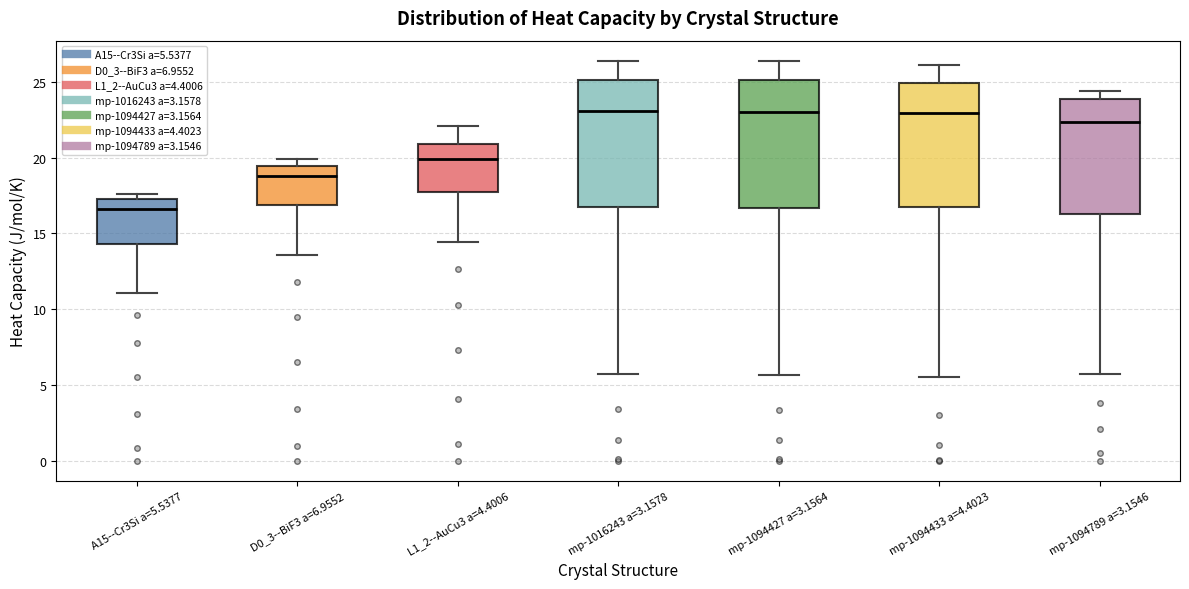

Where does the median line of the box for mp-1094427 a=3.1564 sit on the y-axis? The values are not printed on the chart, so give them approximately, as read against the axis.

23.0